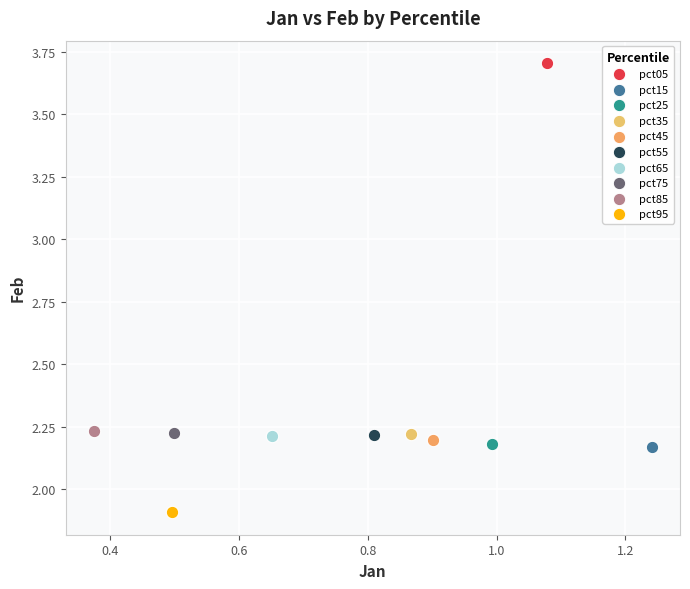

Which series reaches the minimum Y coordinate?

pct95